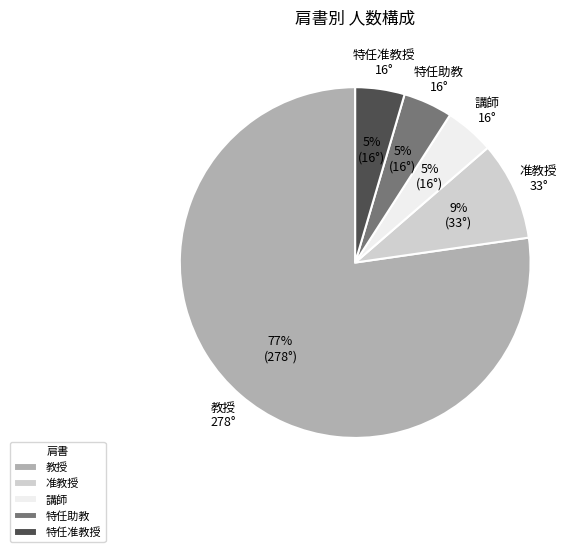

Which category accounts for the majority?

教授